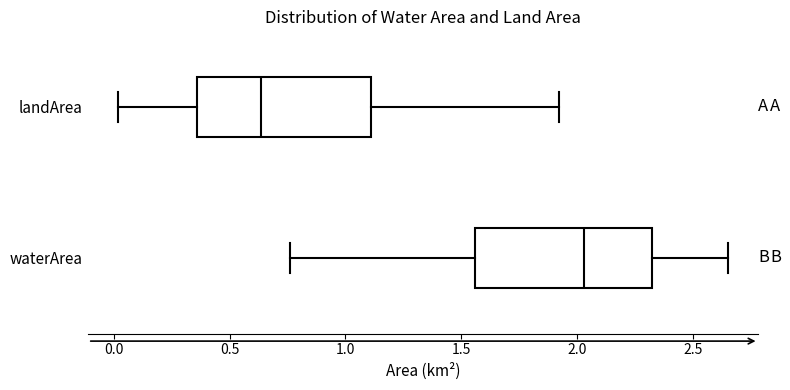

Reading bottom to top, transcribe this box plot: for each box, give where its median line is, the range the box spans, and where its two whiskers end, as read against the x-axis. The values are not printed on the chart, so give them approximately, as read against the axis.

waterArea: median 2.05, box 1.55 to 2.30, whiskers 0.75 to 2.65
landArea: median 0.65, box 0.35 to 1.10, whiskers 0.00 to 1.90